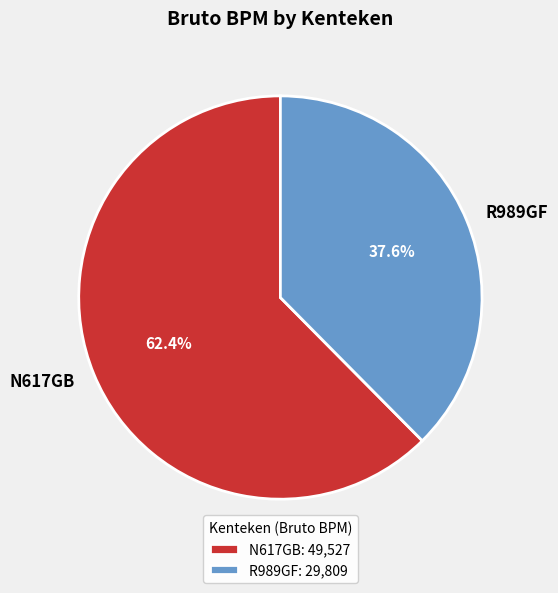

What is the smallest slice in the pie chart?

R989GF